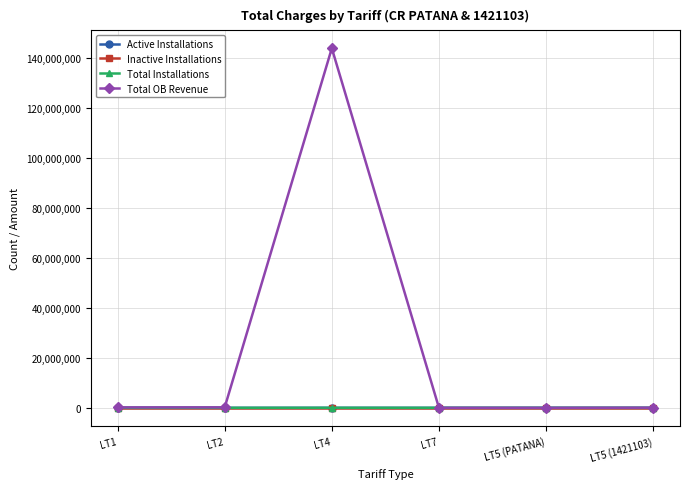

Which series has the largest total across all categories?

Total OB Revenue